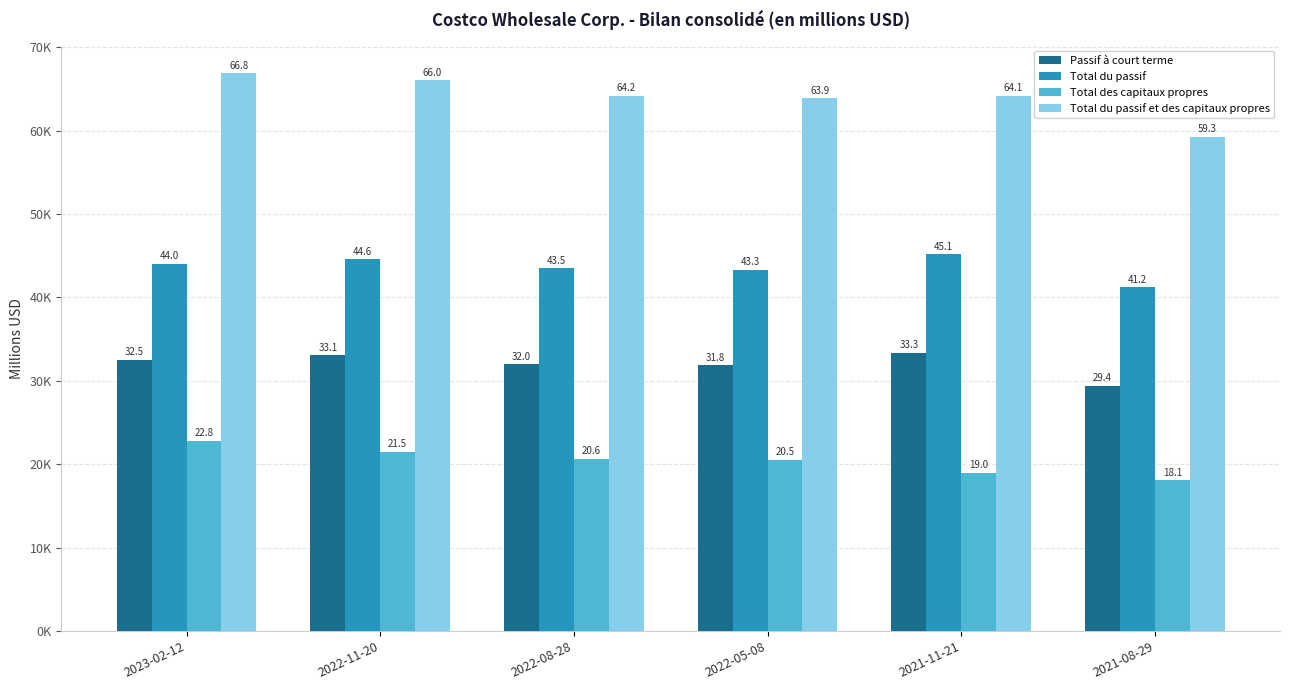

Rank the series at 2021-11-21 from highest to lowest value.

Total du passif et des capitaux propres, Total du passif, Passif à court terme, Total des capitaux propres